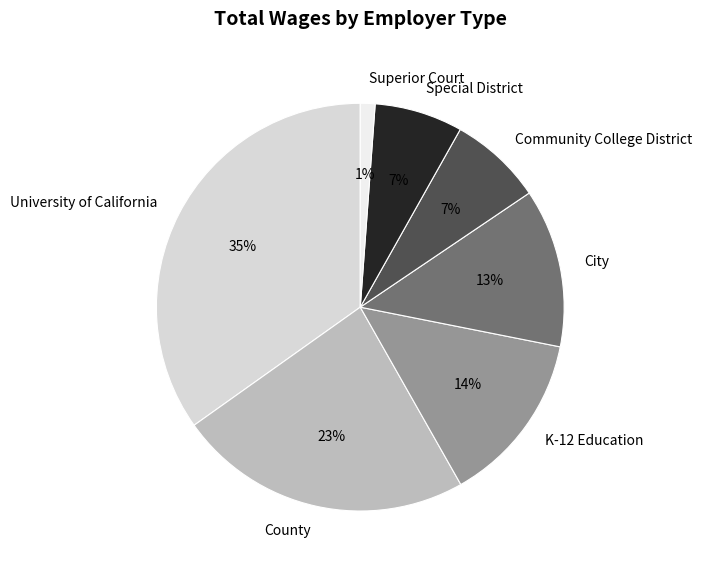

The Community College District slice represents 7% of the pie. True or false?

True